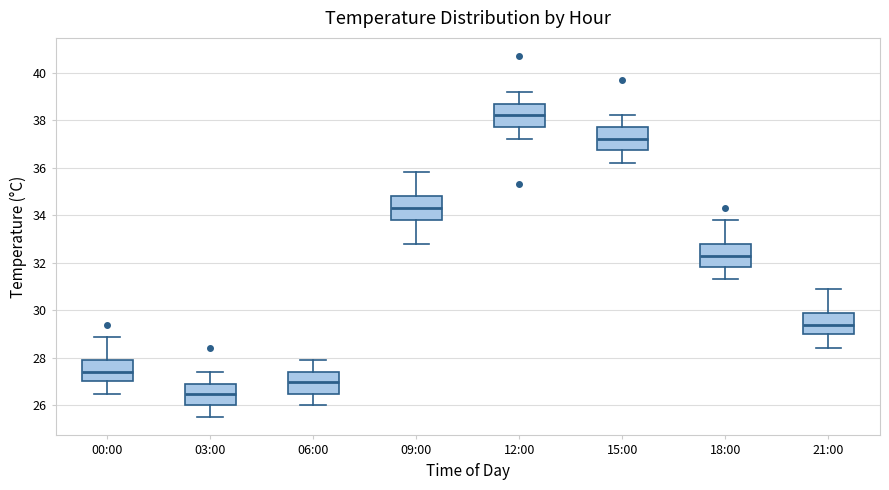

Where does the median line of the box for 09:00 sit on the y-axis? The values are not printed on the chart, so give them approximately, as read against the axis.

34.4